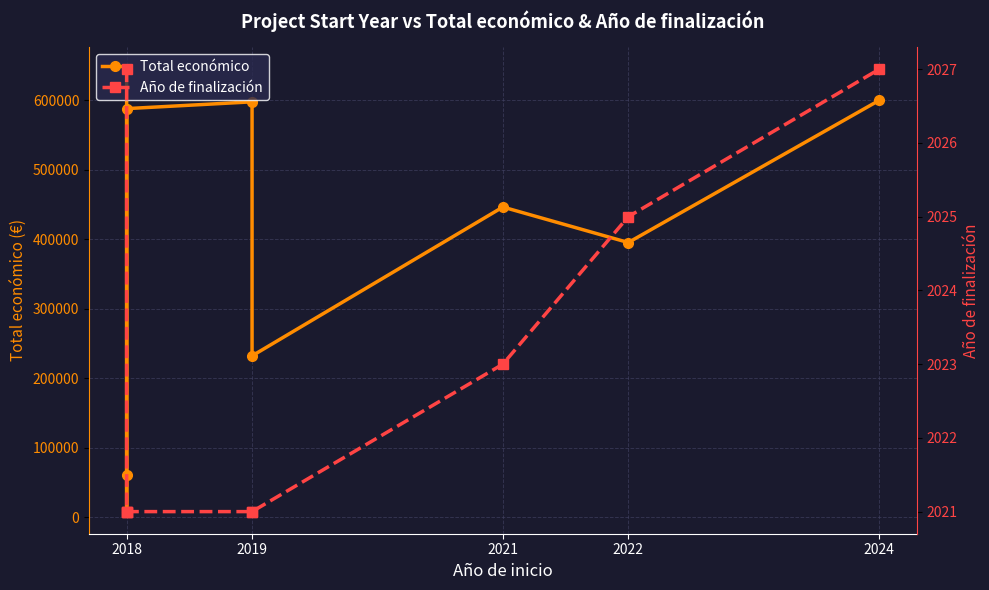

What is the minimum value shown in the chart?

2021